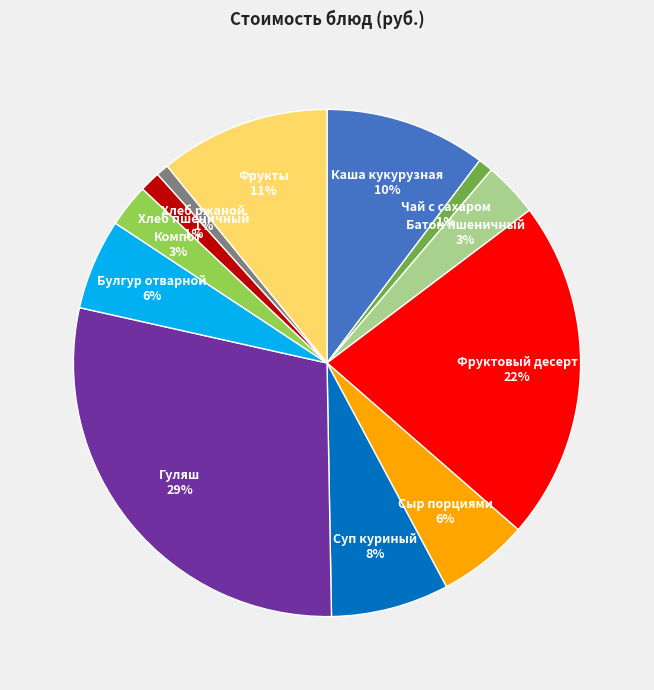

Do Хлеб пшеничный and Суп куриный together represent more than half of the pie?

No